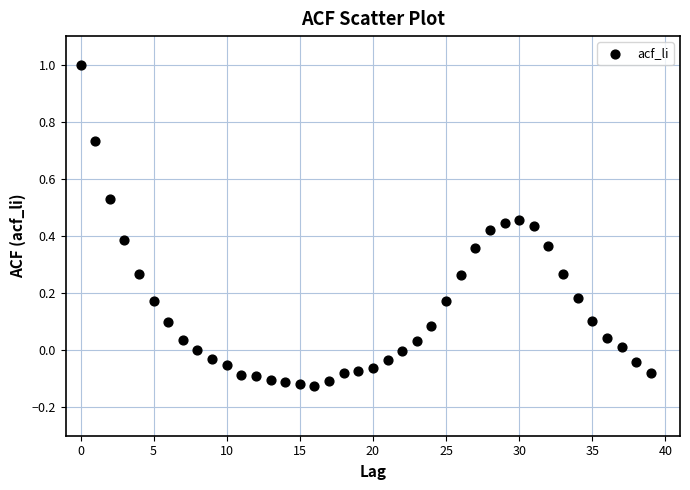

What is the range of Y values (max minus min)?

1.1